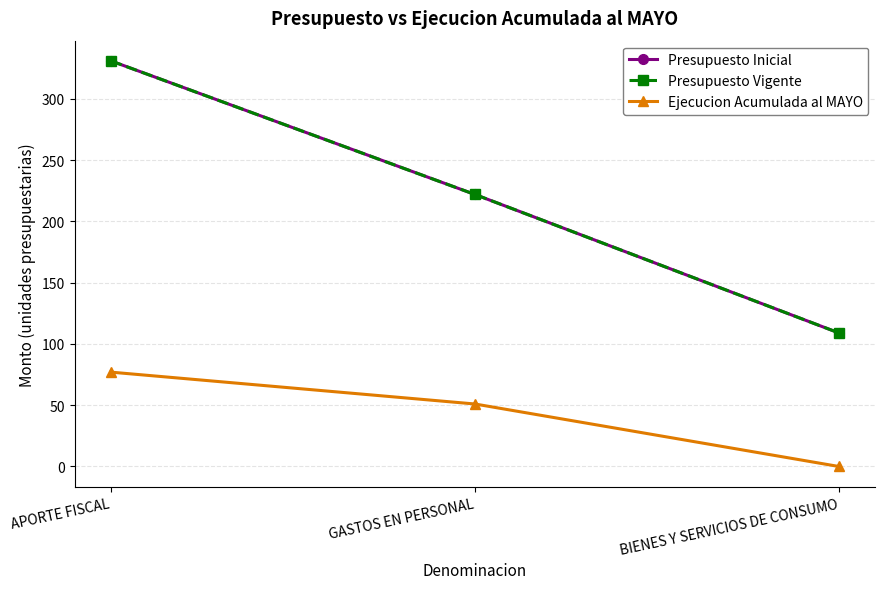

Is this an area chart (filled region under the line)?

No